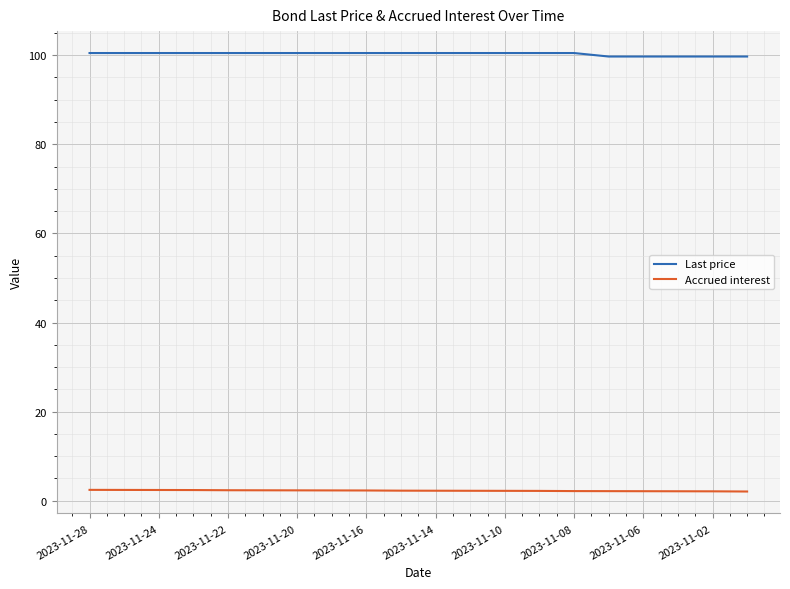

What is the average value of the Accrued interest series?

2.3